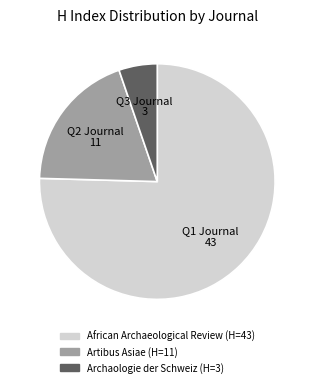

Does any single category account for the majority?

Yes